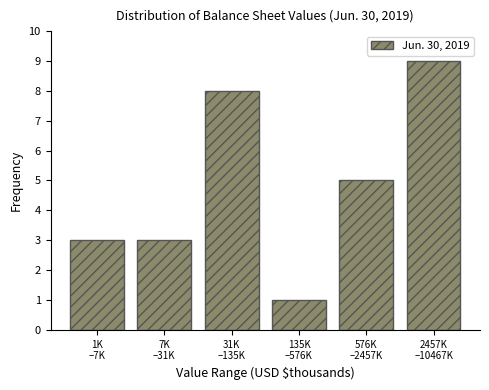

Reading left to right, what are all the values shown in this chart?

3	3	8	1	5	9